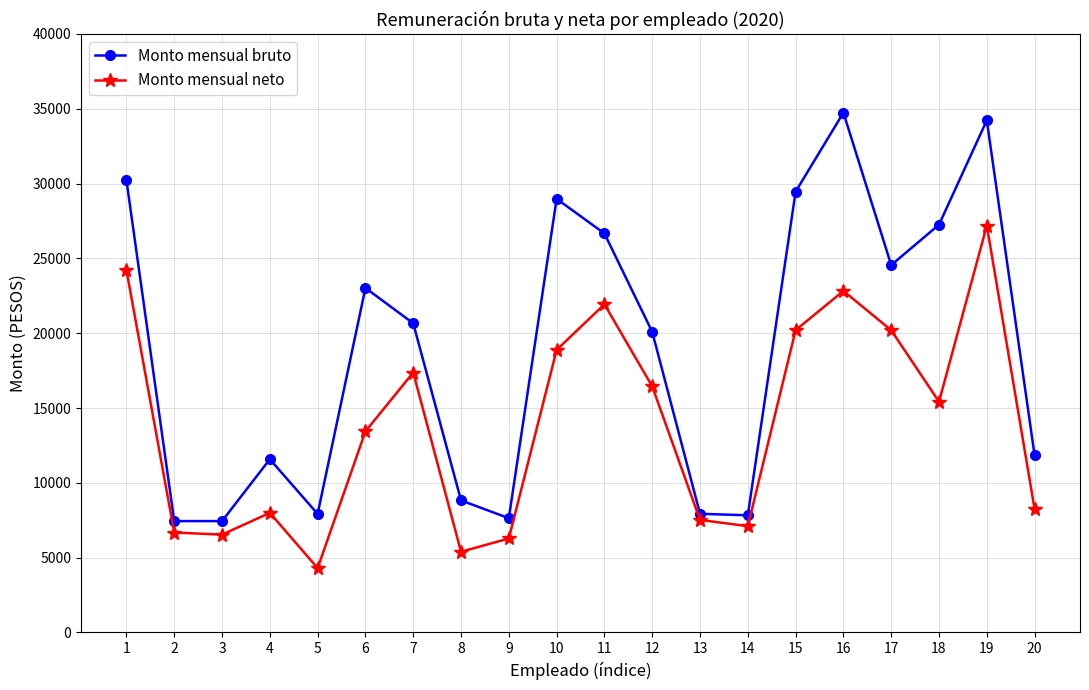

What is the spread (max minus min) of values at 11?

4734.9